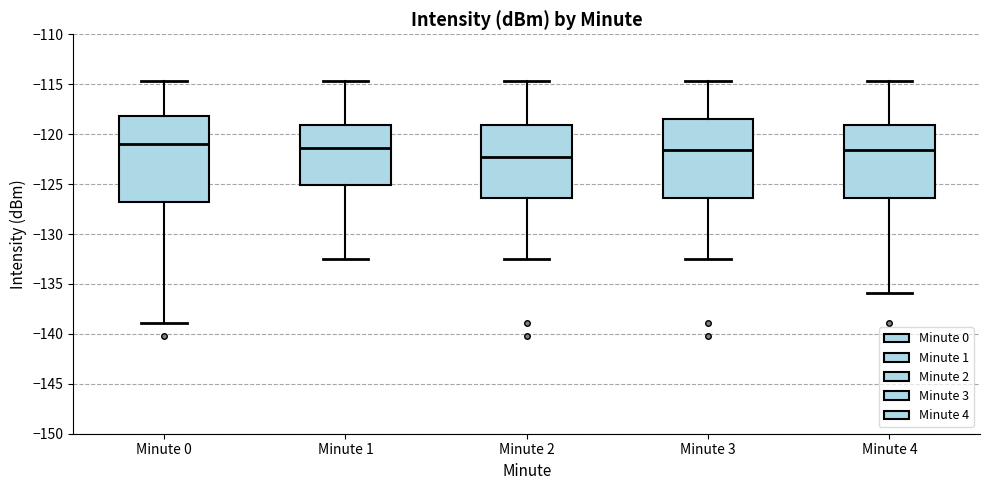

Which box's median line is the lowest?

Minute 2